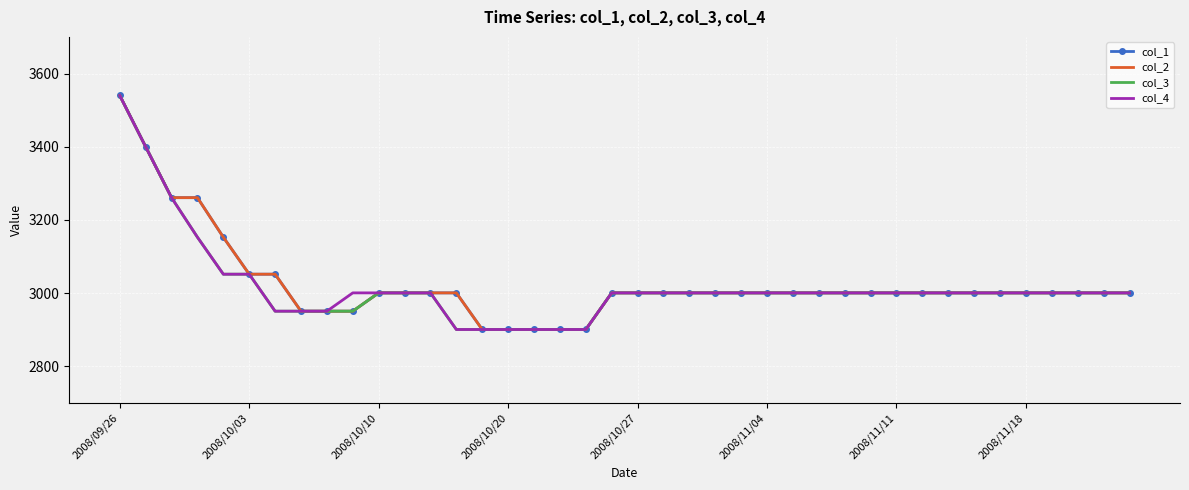

True or false: col_1 and col_3 cross at least once.

False